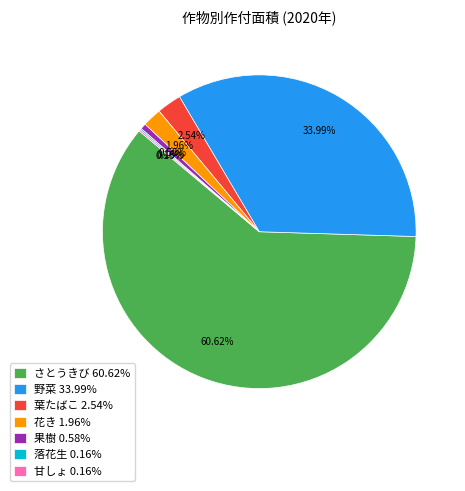

Between 野菜 33.99% and さとうきび 60.62%, which is larger?

さとうきび 60.62%